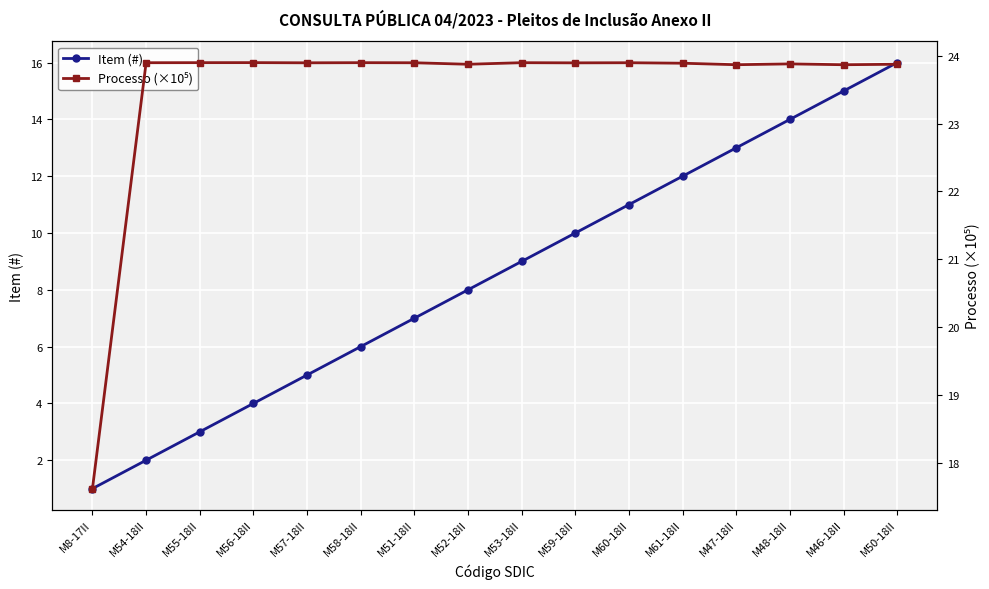

Which series changed the most between M56-18II and M46-18II?

Item (#)